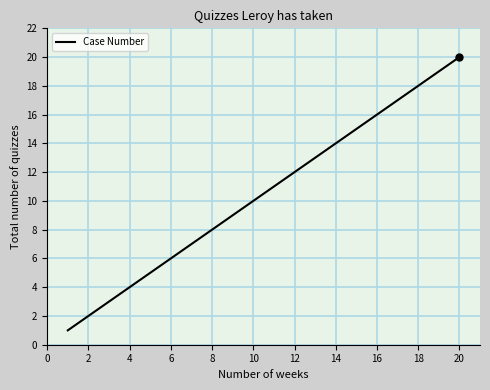

What is the difference between the maximum and minimum values?

19